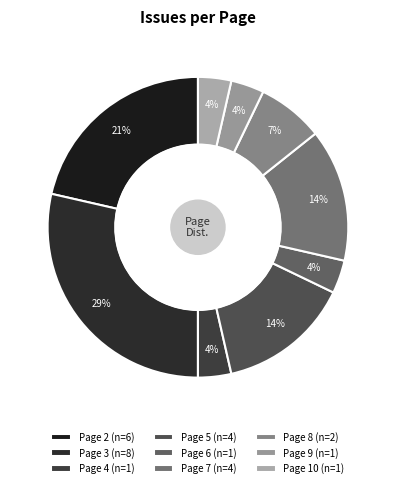

How many slices are in this pie chart?

9